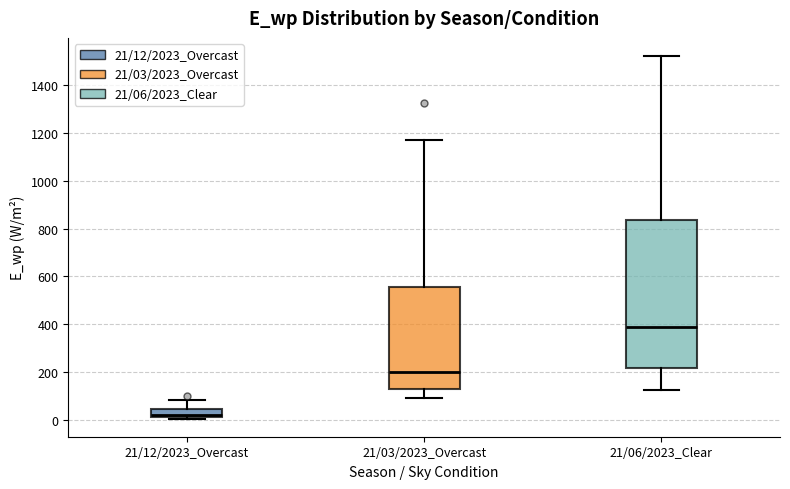

Reading left to right, read every box against the y-axis: the position of its median line, the range the box covers, and the ends of its whiskers. The values are not printed on the chart, so give them approximately, as read against the axis.

21/12/2023_Overcast: median 20 (just above the box's lower edge), box 20 to 40, whiskers 0 to 80
21/03/2023_Overcast: median 200, box 140 to 560, whiskers 100 to 1180
21/06/2023_Clear: median 380, box 220 to 840, whiskers 120 to 1520